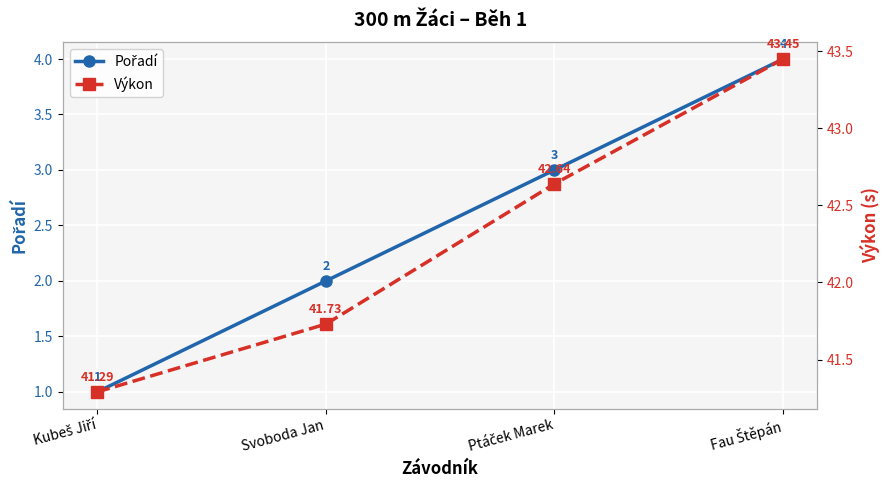

Reading left to right, extract all data points from this chart.

Pořadí: 1.0	2.0	3.0	4.0
Výkon: 41.3	41.7	42.6	43.5